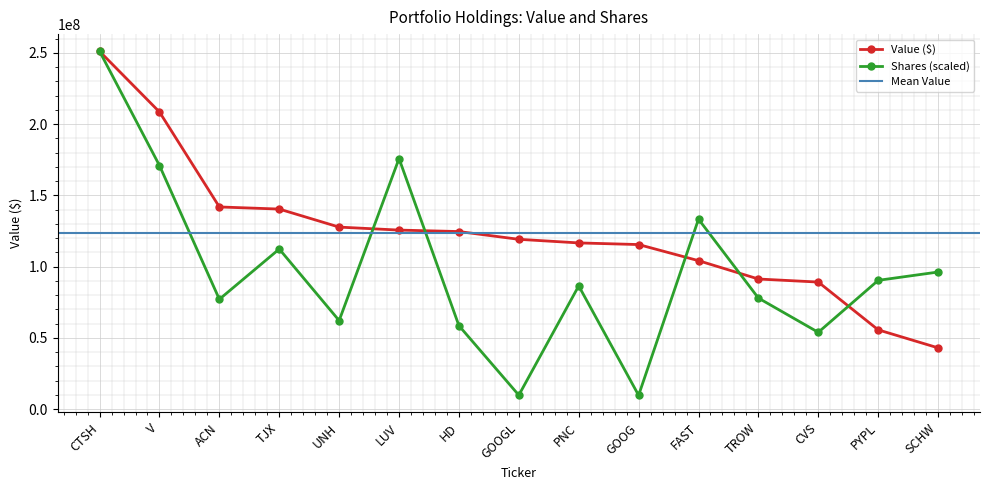

What is the average value of the Shares series?

97730733.7